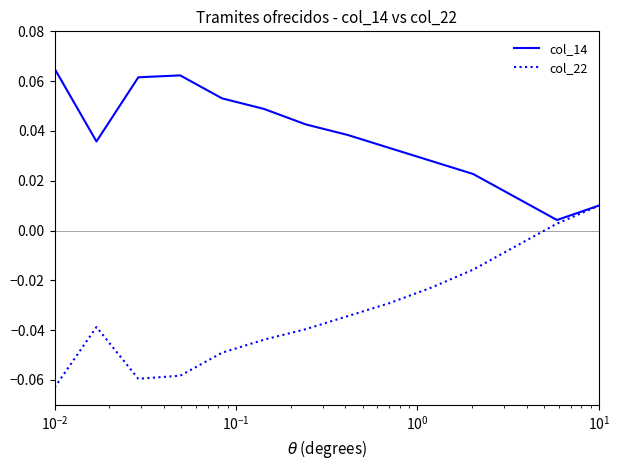

Which series has the widest spread of values?

col_22